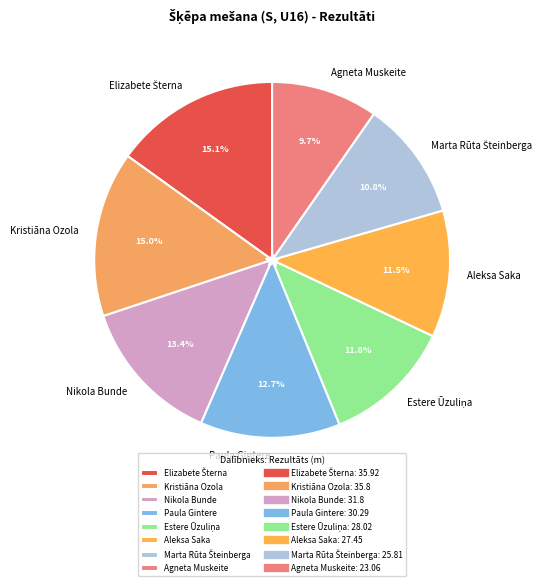

To the nearest percent, what is the difference between the Agneta Muskeite and Aleksa Saka slice percentages?

2%